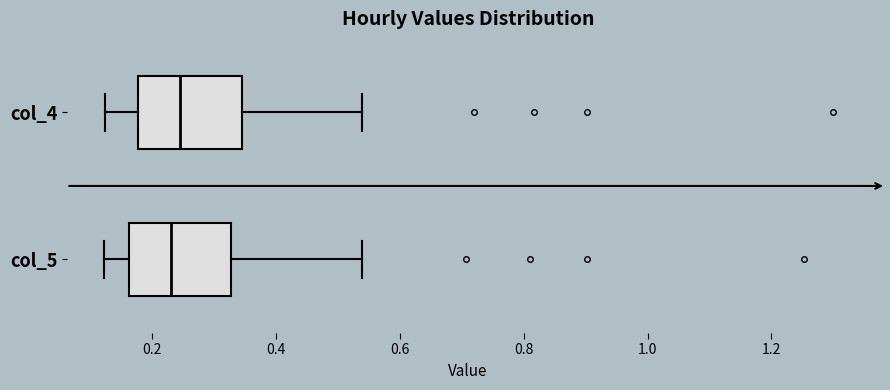

Where is the right edge of the box for col_4 on the x-axis? The values are not printed on the chart, so give them approximately, as read against the axis.

0.34